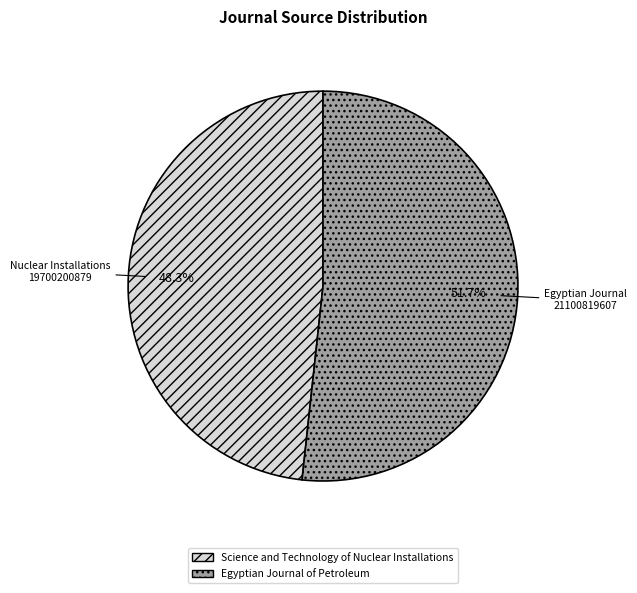

How many segments does this pie chart have?

2